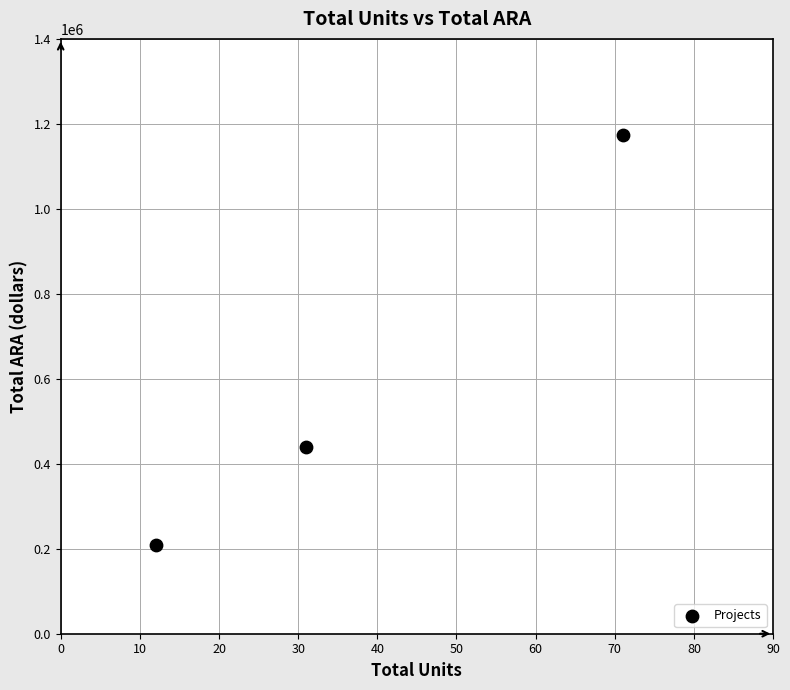

What Y value in the scatter plot is closest to 692116?

439817